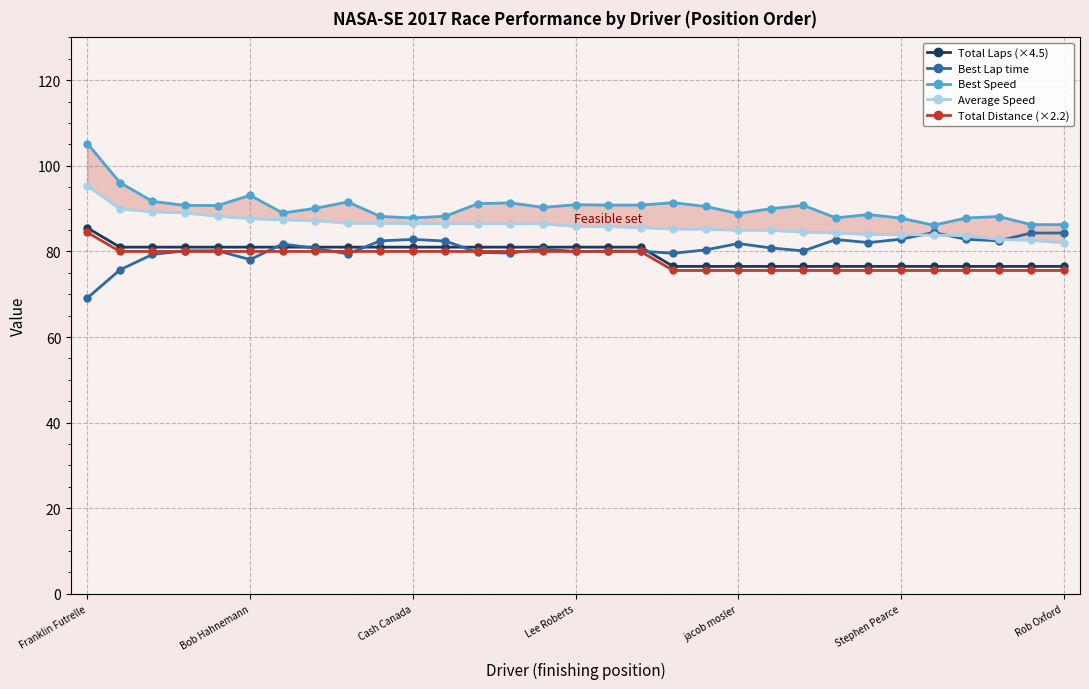

Reading right to left, transcribe all the data shown in this chart.

Total Laps (×4.5): 76.5	76.5	76.5	76.5	76.5	76.5	76.5	76.5	76.5	76.5	76.5	76.5	76.5	81.0	81.0	81.0	81.0	81.0	81.0	81.0	81.0	81.0	81.0	81.0	81.0	81.0	81.0	81.0	81.0	81.0	85.5
Best Lap time: 84.3	84.3	82.5	82.8	84.4	82.8	82.1	82.8	80.1	80.8	81.8	80.4	79.6	80.1	80.1	80.0	80.5	79.6	79.8	82.4	82.8	82.5	79.4	80.7	81.7	78.1	80.2	80.1	79.3	75.7	69.1
Best Speed: 86.3	86.3	88.2	87.8	86.1	87.8	88.6	87.8	90.8	90.0	88.8	90.5	91.4	90.8	90.8	90.9	90.3	91.3	91.2	88.2	87.8	88.2	91.6	90.1	89.0	93.1	90.7	90.8	91.7	96.1	105.2
Average Speed: 82.0	82.6	82.8	83.7	83.8	83.9	84.0	84.3	84.5	84.9	84.9	85.2	85.2	85.6	85.8	85.8	86.5	86.5	86.5	86.5	86.5	86.6	86.6	87.2	87.4	87.6	88.2	89.0	89.2	89.9	95.3
Total Distance (×2.2): 75.5	75.5	75.5	75.5	75.5	75.5	75.5	75.5	75.5	75.5	75.5	75.5	75.5	80.0	80.0	80.0	80.0	80.0	80.0	80.0	80.0	80.0	80.0	80.0	80.0	80.0	80.0	80.0	80.0	80.0	84.4